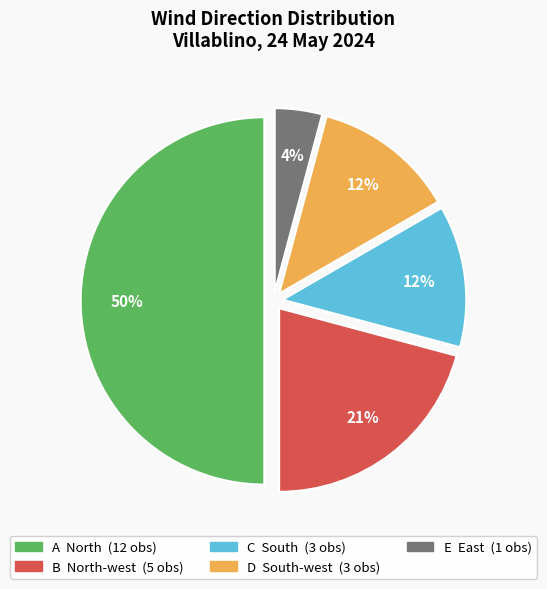

To the nearest percent, what is the difference between the largest and smallest slice percentages?

46%